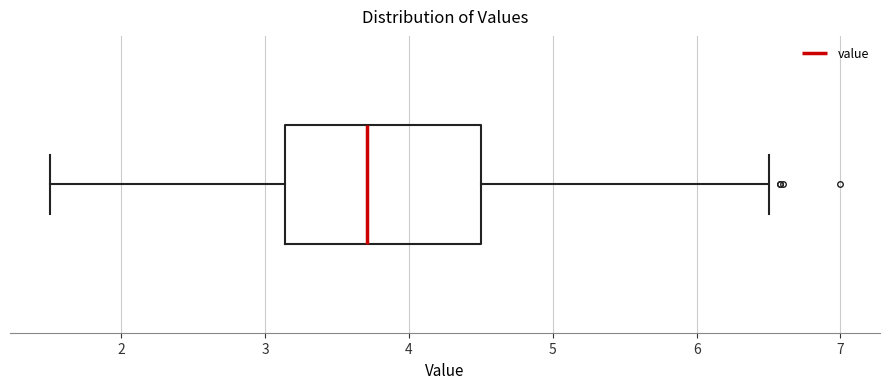

Where is the right edge of the box on the x-axis? The values are not printed on the chart, so give them approximately, as read against the axis.

4.5